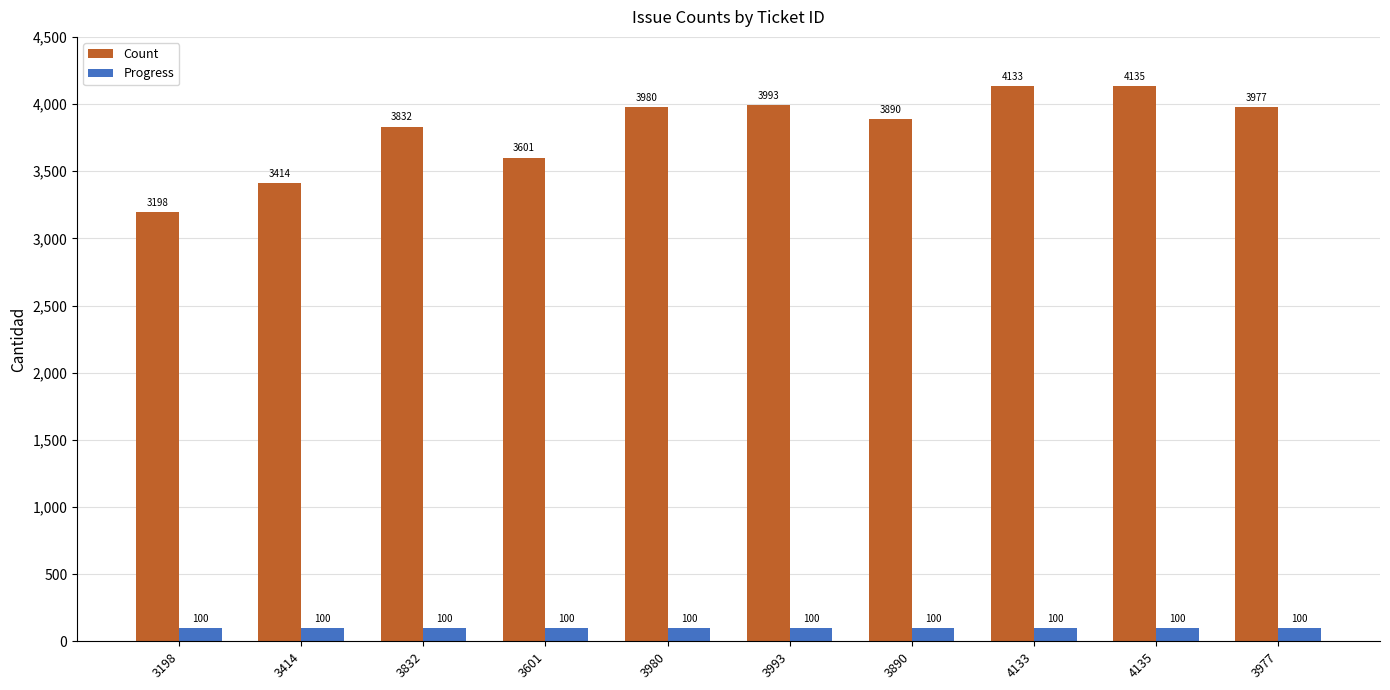

What is the maximum value for Progress?

100